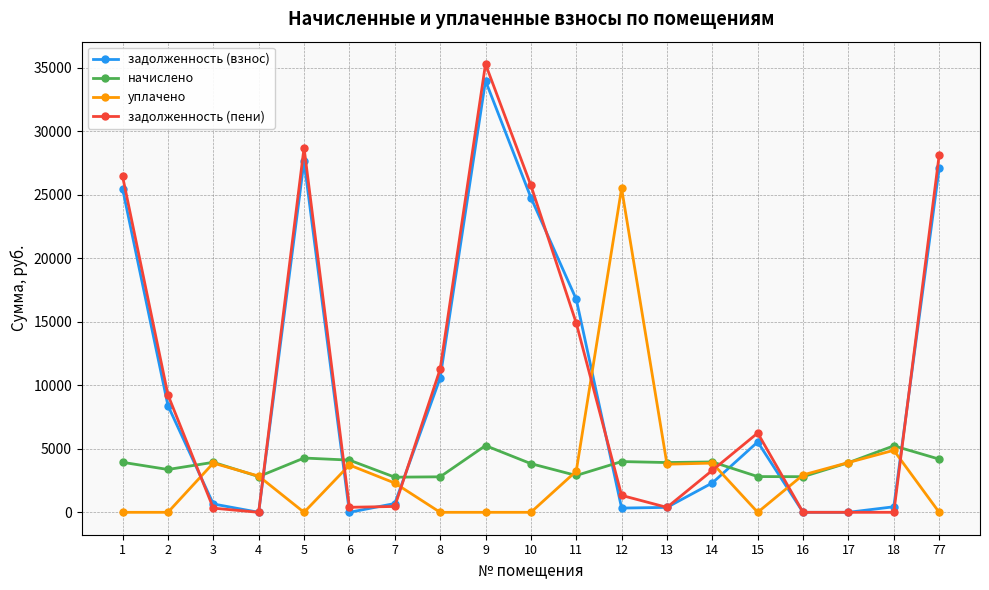

What is the total value across all series at 10?

54334.1